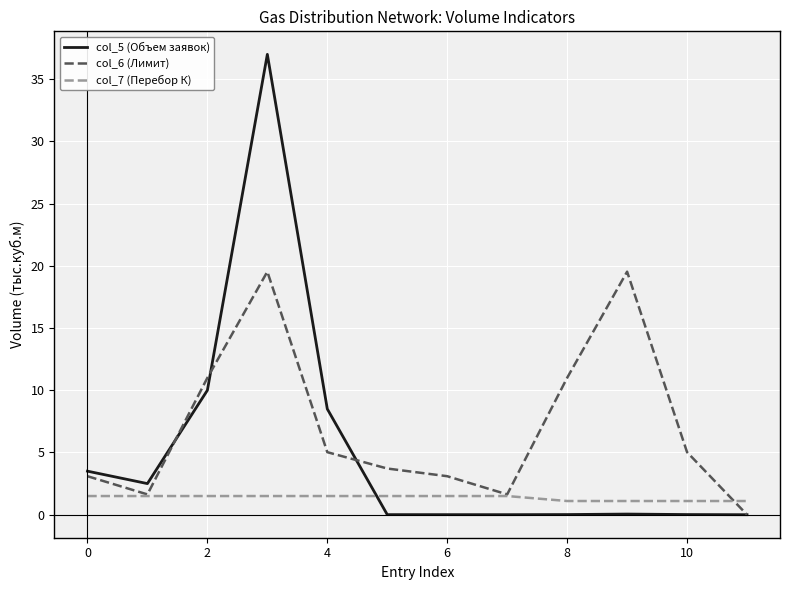

What are all the series names shown in the legend?

col_5 (Объем заявок), col_6 (Лимит), col_7 (Перебор К)